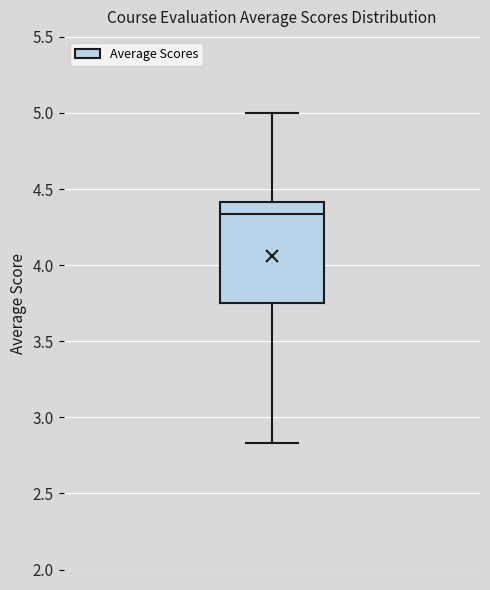

Transcribe this box plot: give where the median line is, the range the box spans, and where the two whiskers end, as read against the y-axis. The values are not printed on the chart, so give them approximately, as read against the axis.

median 4.35, box 3.75 to 4.40, whiskers 2.85 to 5.00